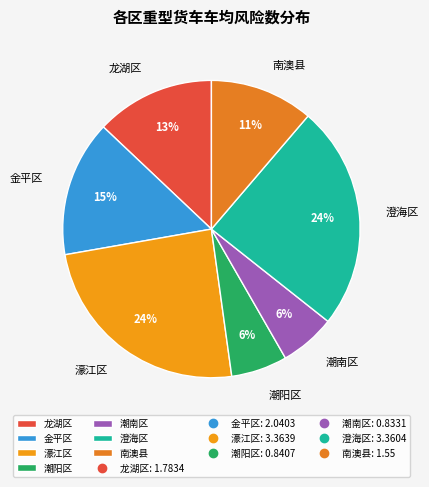

To the nearest percent, what is the combined percentage of 潮阳区 and 潮南区?

12%